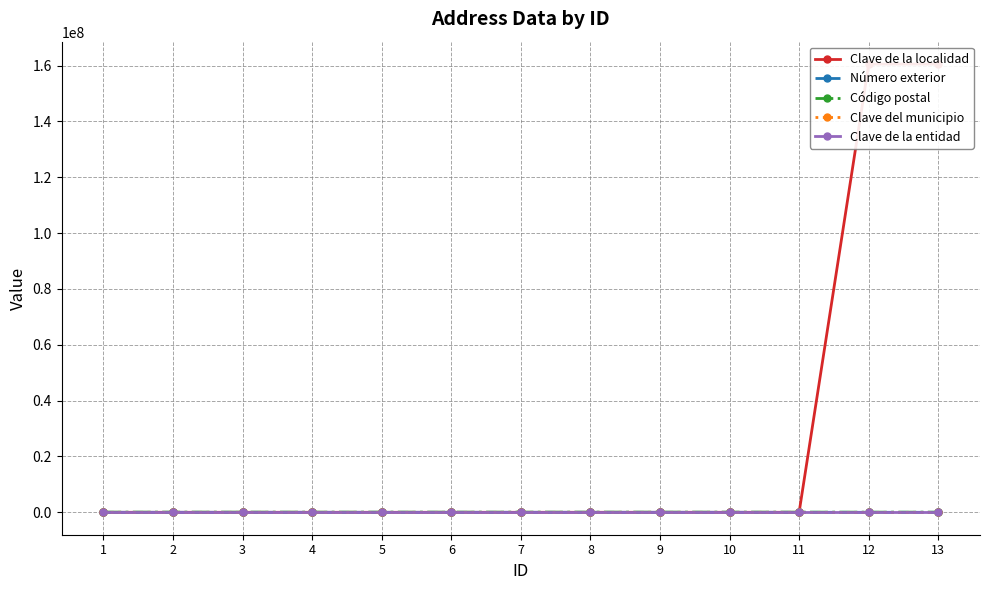

Reading right to left, list all the values displayed in this chart.

Clave de la localidad: 160530541	160530541	1	1	1	1	1	1	1	1	1	1	1
Número exterior: 63	63	63	107	107	107	107	107	107	107	107	107	107
Código postal: 58000	58000	58000	58290	58290	58290	58290	58290	58290	58290	58290	58290	58290
Clave del municipio: 53	53	54	54	54	54	54	54	54	54	54	54	54
Clave de la entidad: 53	53	53	53	53	53	53	53	53	53	53	53	53